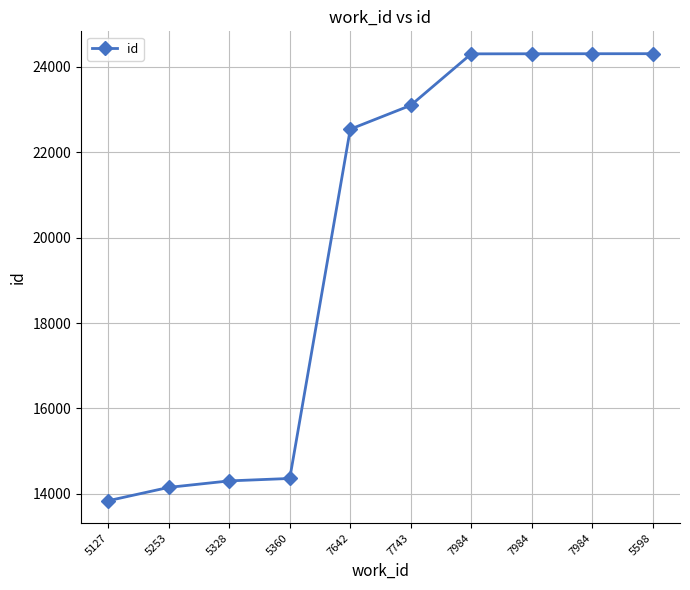

At which category does the chart reach its minimum across all series?

5127